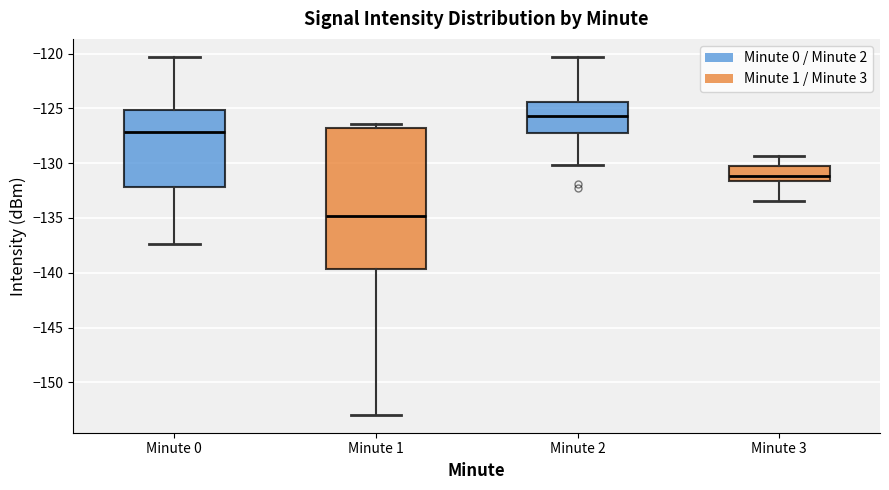

Reading left to right, transcribe this box plot: for each box, give where its median line is, the range the box spans, and where its two whiskers end, as read against the y-axis. The values are not printed on the chart, so give them approximately, as read against the axis.

Minute 0: median -127.0, box -132.0 to -125.0, whiskers -137.5 to -120.5
Minute 1: median -135.0, box -139.5 to -127.0, whiskers -153.0 to -126.5
Minute 2: median -125.5, box -127.0 to -124.5, whiskers -130.0 to -120.5
Minute 3: median -131.0, box -131.5 to -130.0, whiskers -133.5 to -129.5